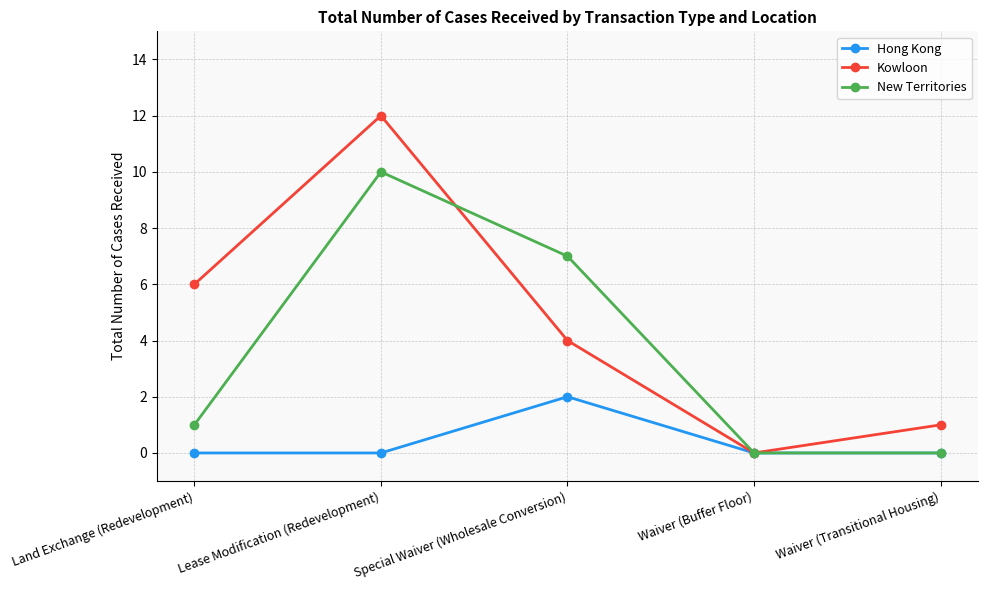

Rank the series by their maximum value, from lowest to highest.

Hong Kong, New Territories, Kowloon